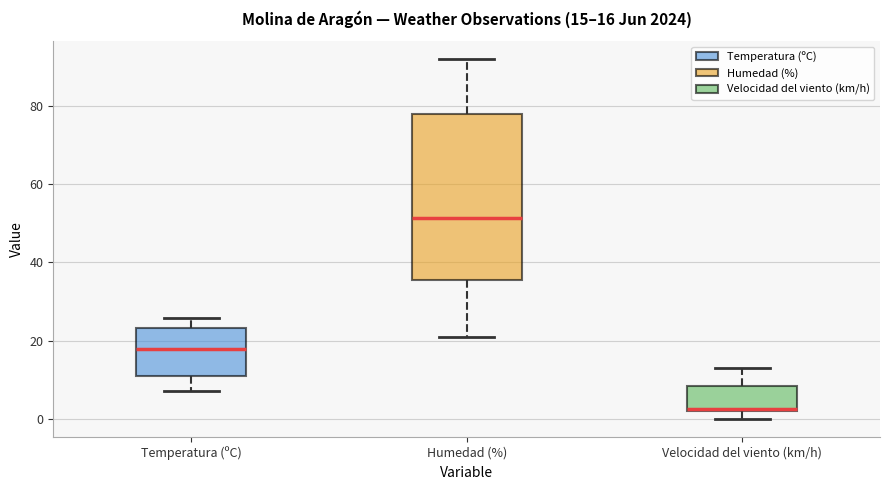

Which box's median line is the highest?

Humedad (%)